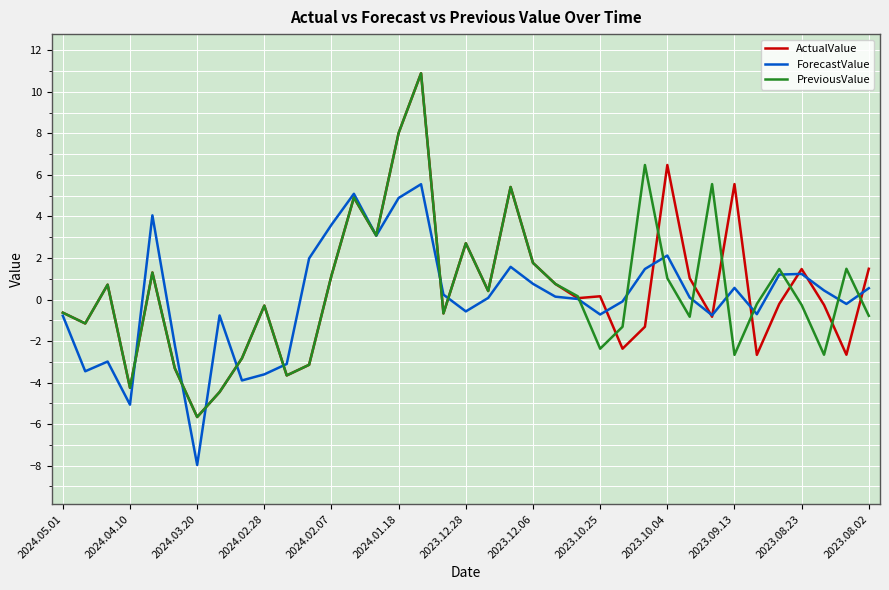

What is the lowest value of the PreviousValue series?

-5.7